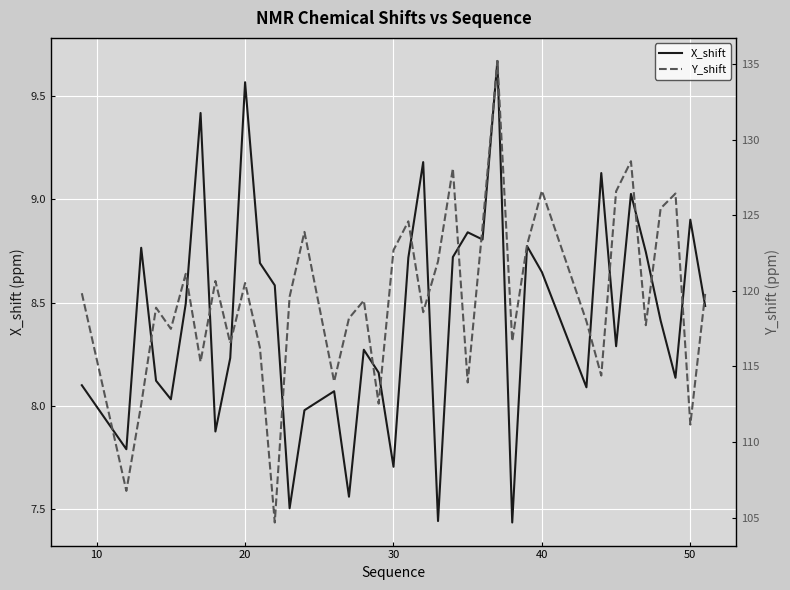

Rank the series by their average value, from lowest to highest.

X_shift, Y_shift